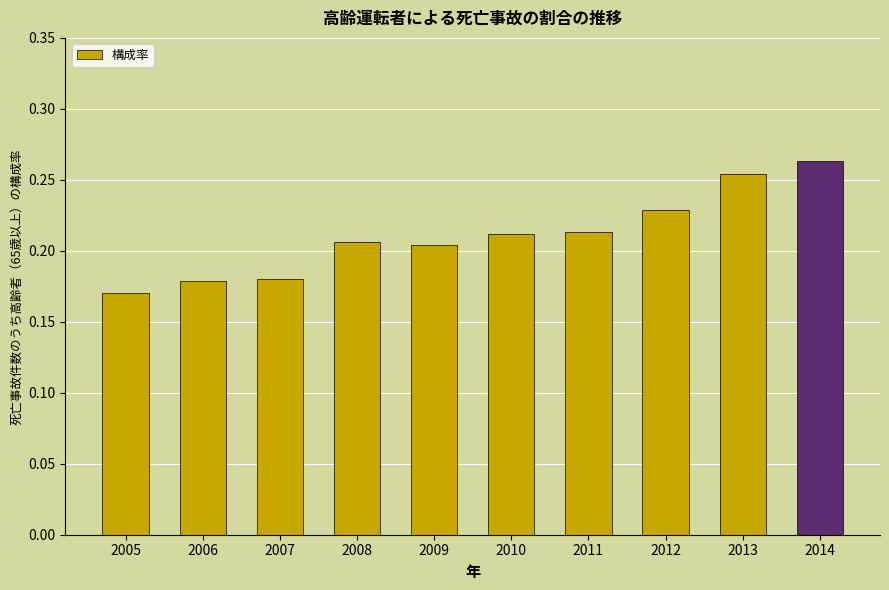

True or false: the data shows 0.1 at 2006.

False